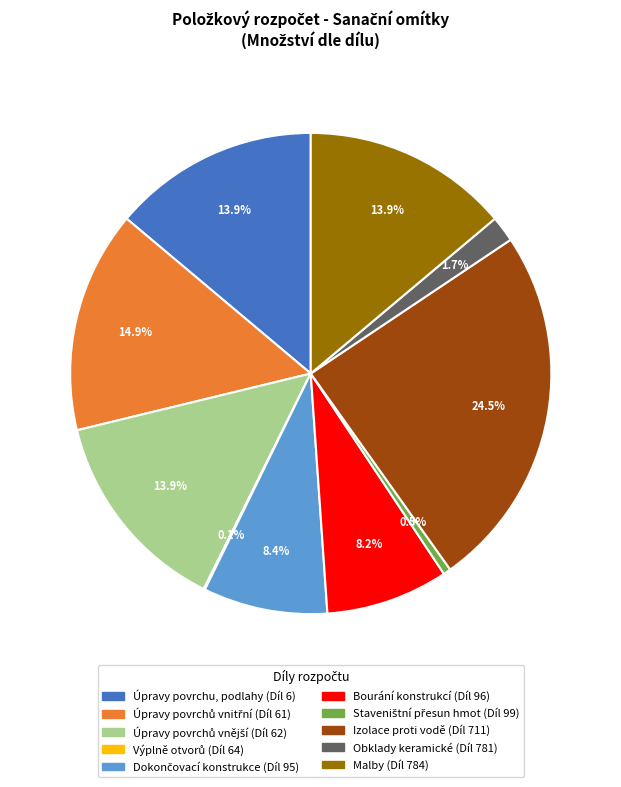

What is the largest slice in the pie chart?

Izolace proti vodě (Díl 711)